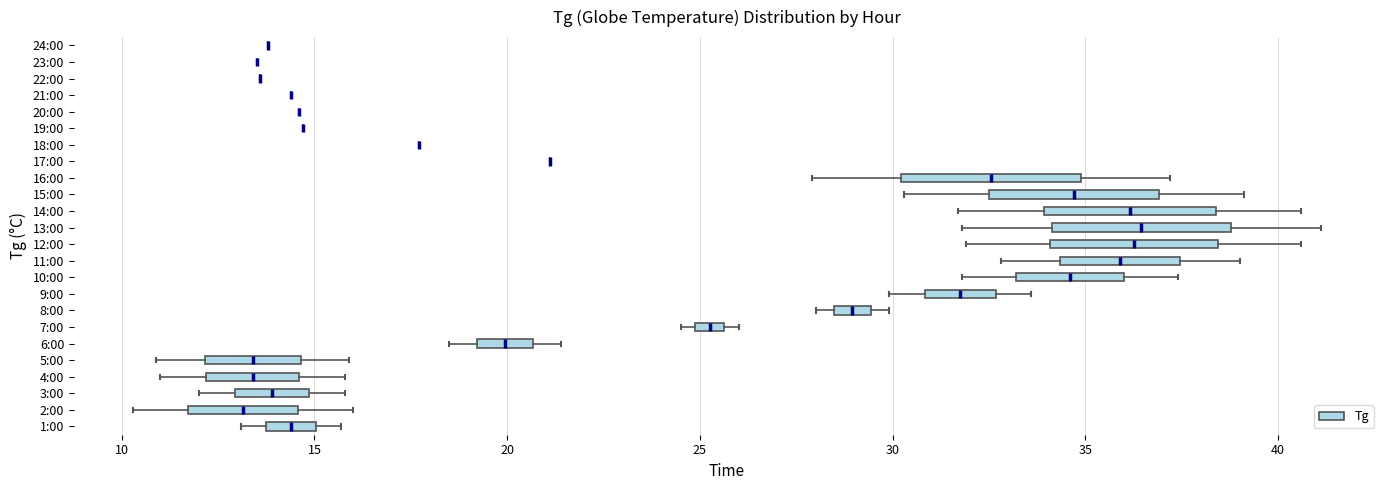

Reading bottom to top, transcribe this box plot: for each box, give where its median line is, the range the box spans, and where its two whiskers end, as read against the x-axis. The values are not printed on the chart, so give them approximately, as read against the axis.

1:00: median 14.5, box 14.0 to 15.0, whiskers 13.0 to 15.5
2:00: median 13.0, box 11.5 to 14.5, whiskers 10.5 to 16.0
3:00: median 14.0, box 13.0 to 15.0, whiskers 12.0 to 16.0
4:00: median 13.5, box 12.0 to 14.5, whiskers 11.0 to 16.0
5:00: median 13.5, box 12.0 to 14.5, whiskers 11.0 to 16.0
6:00: median 20.0, box 19.0 to 20.5, whiskers 18.5 to 21.5
7:00: median 25.5 (inside the box), box 25.0 to 25.5, whiskers 24.5 to 26.0
8:00: median 29.0, box 28.5 to 29.5, whiskers 28.0 to 30.0
9:00: median 32.0, box 31.0 to 32.5, whiskers 30.0 to 33.5
10:00: median 34.5, box 33.0 to 36.0, whiskers 32.0 to 37.5
11:00: median 36.0, box 34.5 to 37.5, whiskers 33.0 to 39.0
12:00: median 36.5, box 34.0 to 38.5, whiskers 32.0 to 40.5
13:00: median 36.5, box 34.0 to 39.0, whiskers 32.0 to 41.0
14:00: median 36.0, box 34.0 to 38.5, whiskers 31.5 to 40.5
15:00: median 34.5, box 32.5 to 37.0, whiskers 30.5 to 39.0
16:00: median 32.5, box 30.0 to 35.0, whiskers 28.0 to 37.0
17:00: box collapsed to a line at 21.0, whiskers 21.0 to 21.0
18:00: box collapsed to a line at 17.5, whiskers 17.5 to 17.5
19:00: box collapsed to a line at 14.5, whiskers 14.5 to 14.5
20:00: box collapsed to a line at 14.5, whiskers 14.5 to 14.5
21:00: box collapsed to a line at 14.5, whiskers 14.5 to 14.5
22:00: box collapsed to a line at 13.5, whiskers 13.5 to 13.5
23:00: box collapsed to a line at 13.5, whiskers 13.5 to 13.5
24:00: box collapsed to a line at 14.0, whiskers 14.0 to 14.0